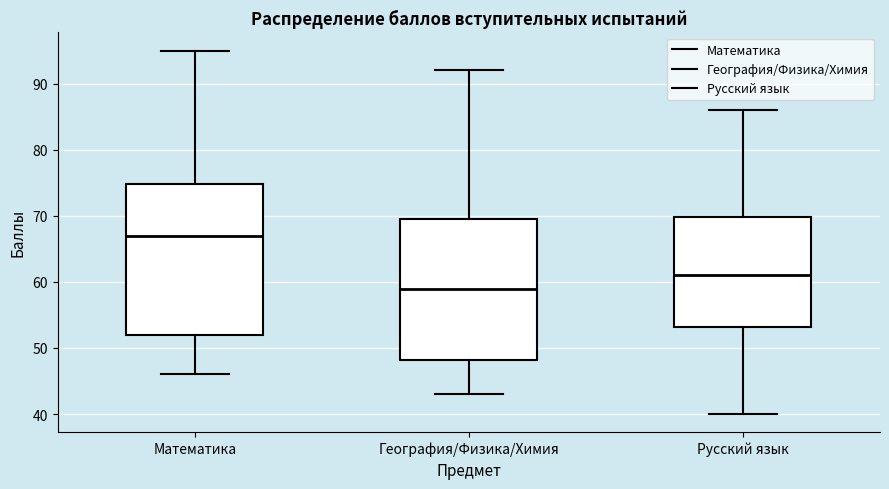

Comparing the boxes themselves (not the whiskers), which one is the tallest?

Математика